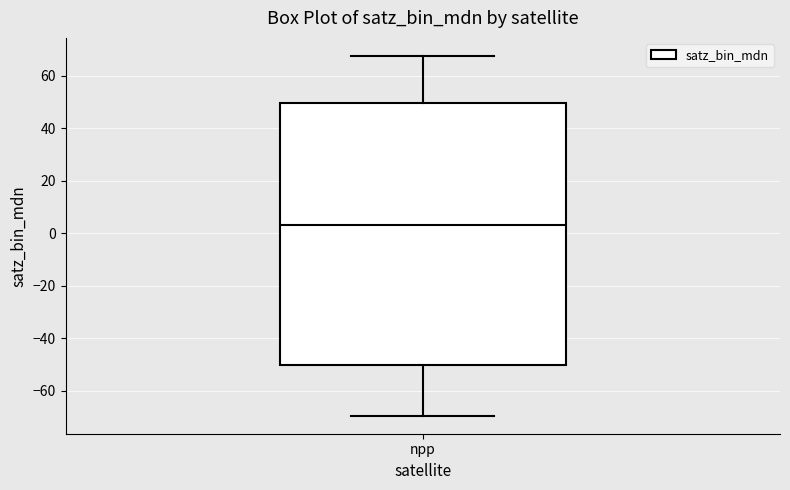

Transcribe this box plot: give where the median line is, the range the box spans, and where the two whiskers end, as read against the y-axis. The values are not printed on the chart, so give them approximately, as read against the axis.

median 4, box -50 to 50, whiskers -70 to 68